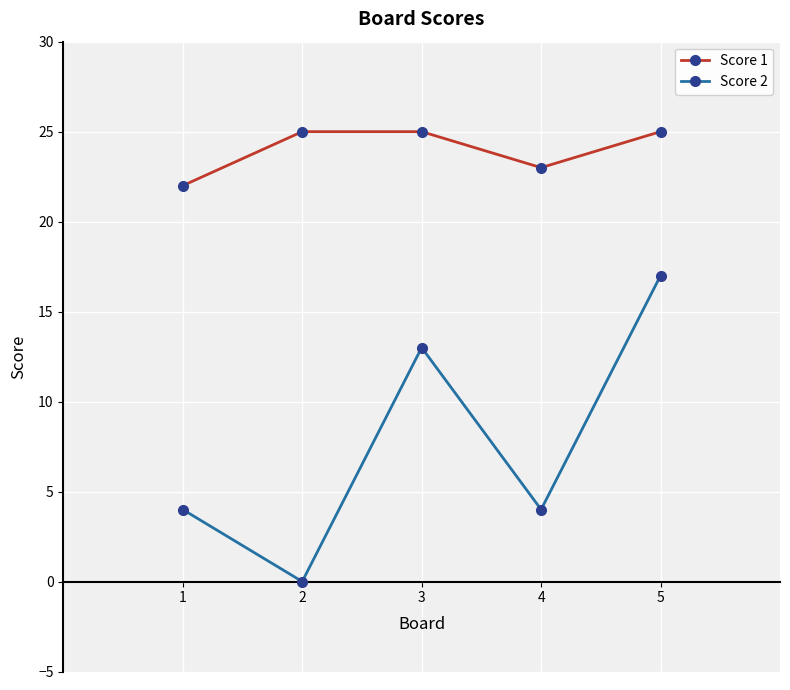

True or false: Score 1 and Score 2 cross at least once.

False